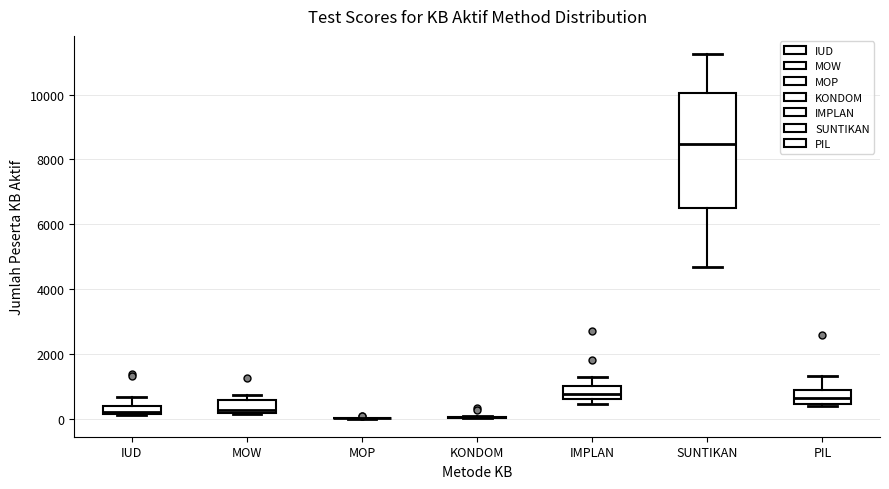

Comparing the boxes themselves (not the whiskers), which one is the tallest?

SUNTIKAN